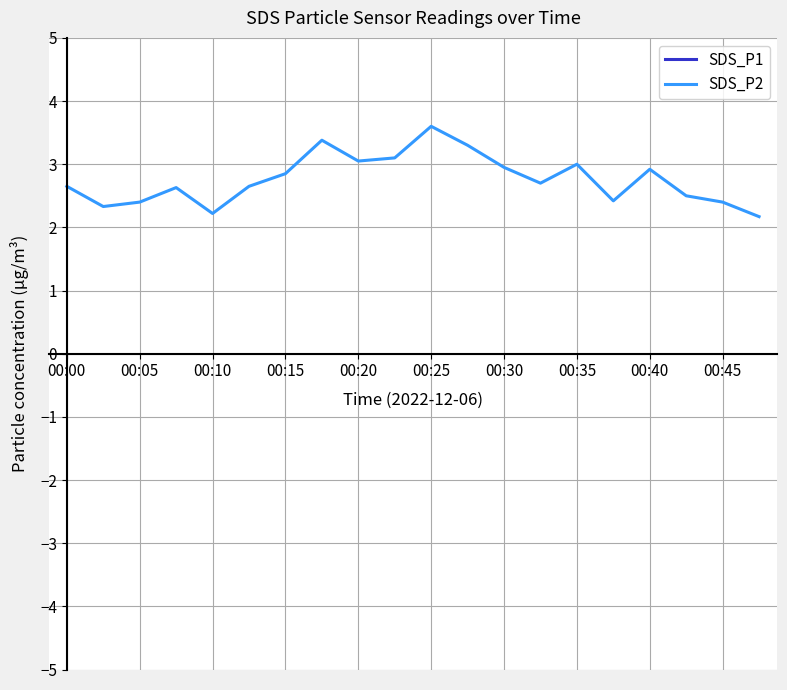

What is the maximum value for SDS_P2?

3.6